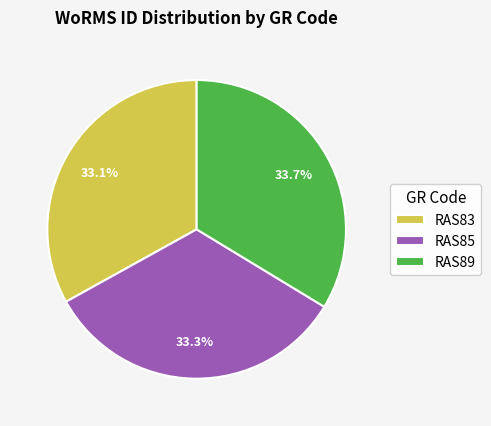

What is the total percentage of RAS83 and RAS89?

66.7%